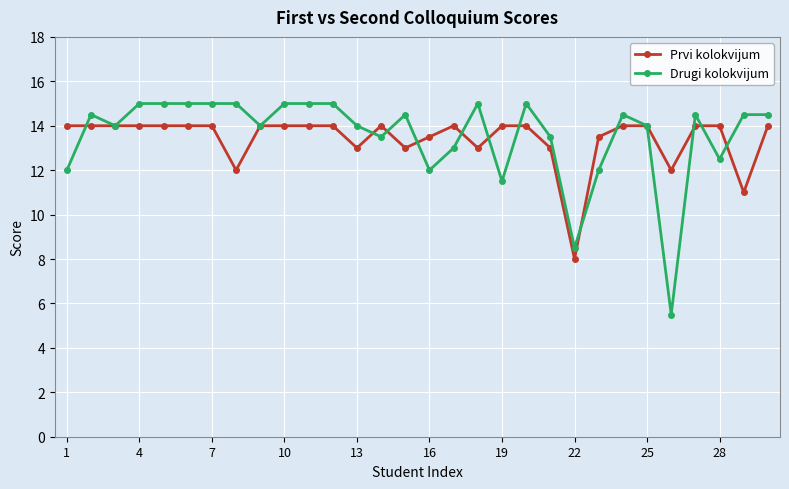

Which series has the largest range (max minus min)?

Drugi kolokvijum